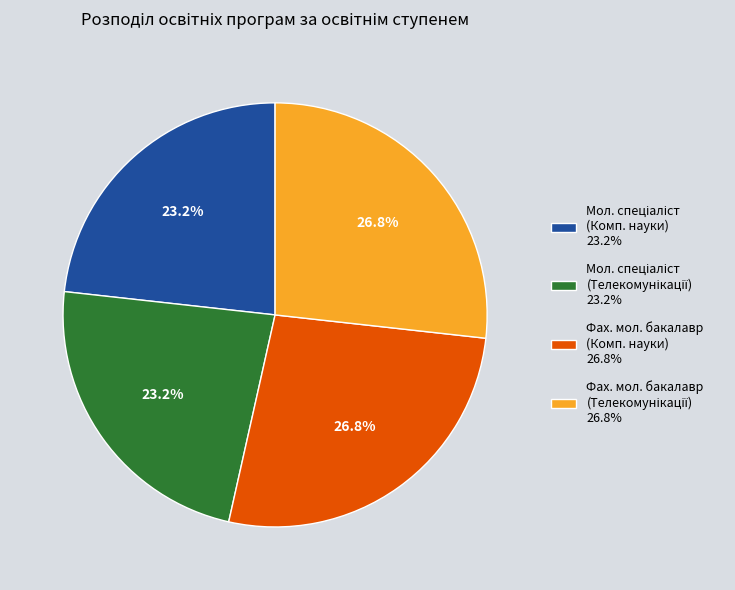

What percentage is NOT represented by Фах. мол. бакалавр (Комп. науки) 26.8%?

73.2%